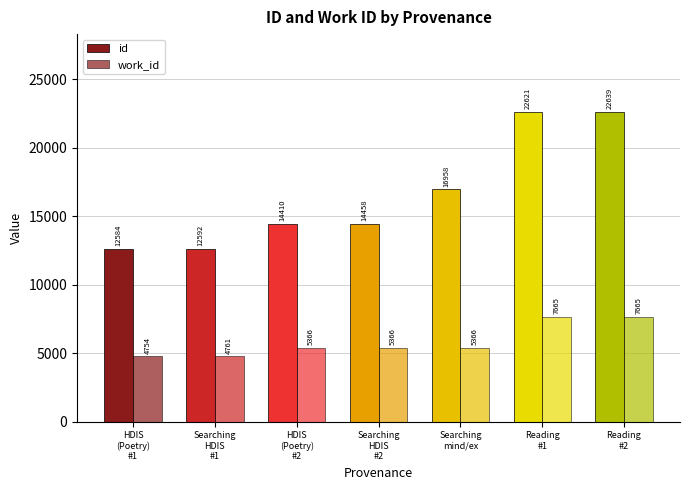

What is the value of the id bar at the 7th from the left?

22639